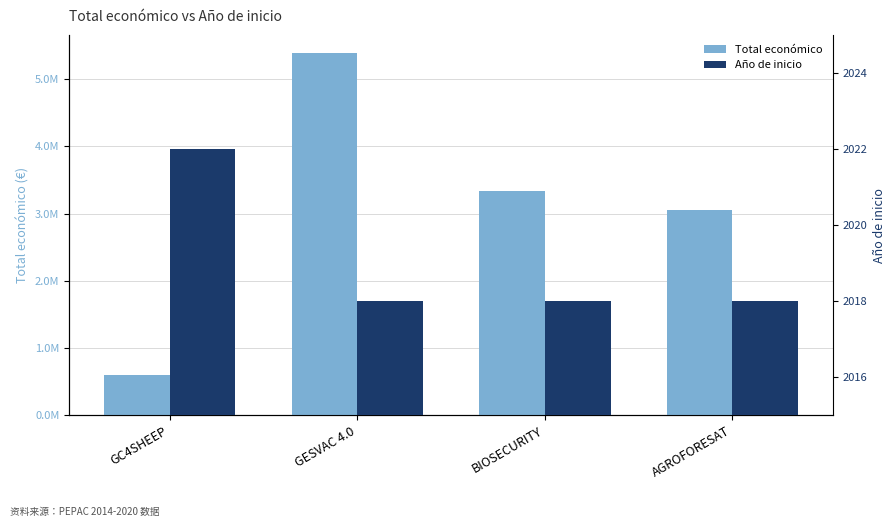

Which series has the largest range (max minus min)?

Total económico